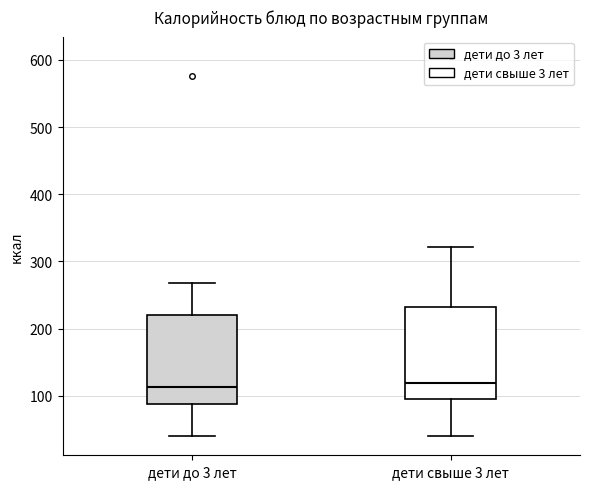

Reading left to right, transcribe this box plot: for each box, give where its median line is, the range the box spans, and where its two whiskers end, as read against the y-axis. The values are not printed on the chart, so give them approximately, as read against the axis.

дети до 3 лет: median 110, box 90 to 220, whiskers 40 to 270
дети свыше 3 лет: median 120, box 100 to 230, whiskers 40 to 320